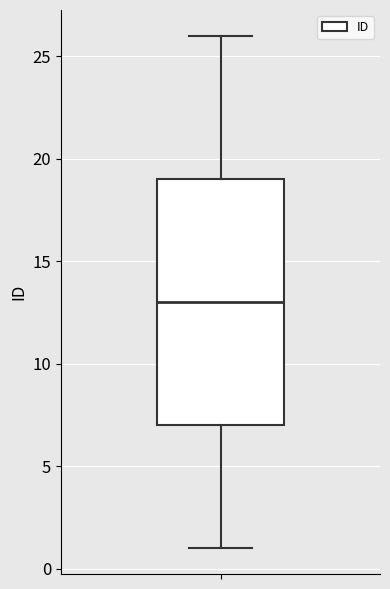

Transcribe this box plot: give where the median line is, the range the box spans, and where the two whiskers end, as read against the y-axis. The values are not printed on the chart, so give them approximately, as read against the axis.

median 13, box 7 to 19, whiskers 1 to 26